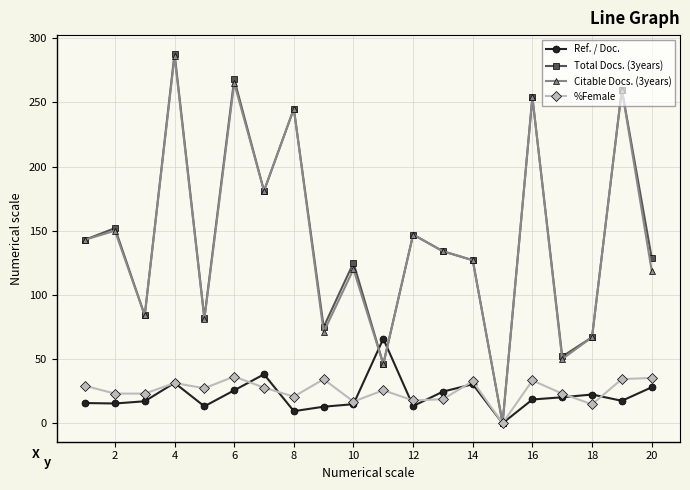

How many interior local valleys does the Citable Docs. (3years) series have?

7